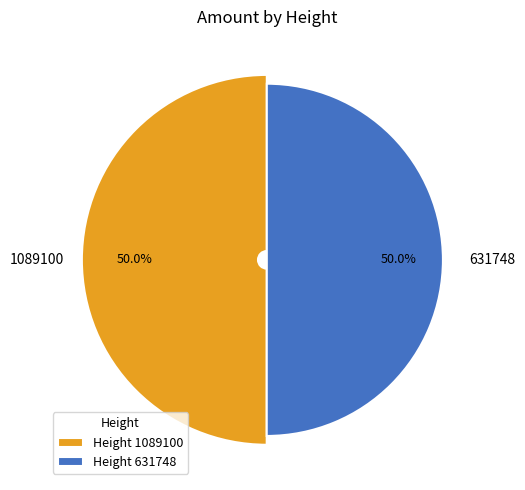

What is the change in value from 1089100 to 631748?

+0.4